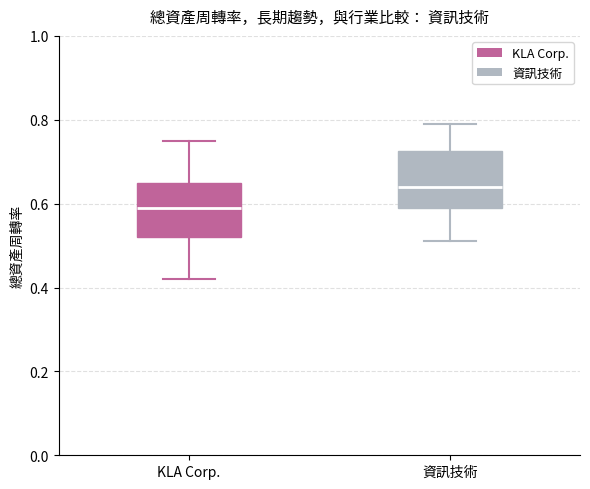

Reading left to right, transcribe this box plot: for each box, give where its median line is, the range the box spans, and where its two whiskers end, as read against the y-axis. The values are not printed on the chart, so give them approximately, as read against the axis.

KLA Corp.: median 0.60, box 0.52 to 0.66, whiskers 0.42 to 0.76
資訊技術: median 0.64, box 0.60 to 0.72, whiskers 0.52 to 0.80